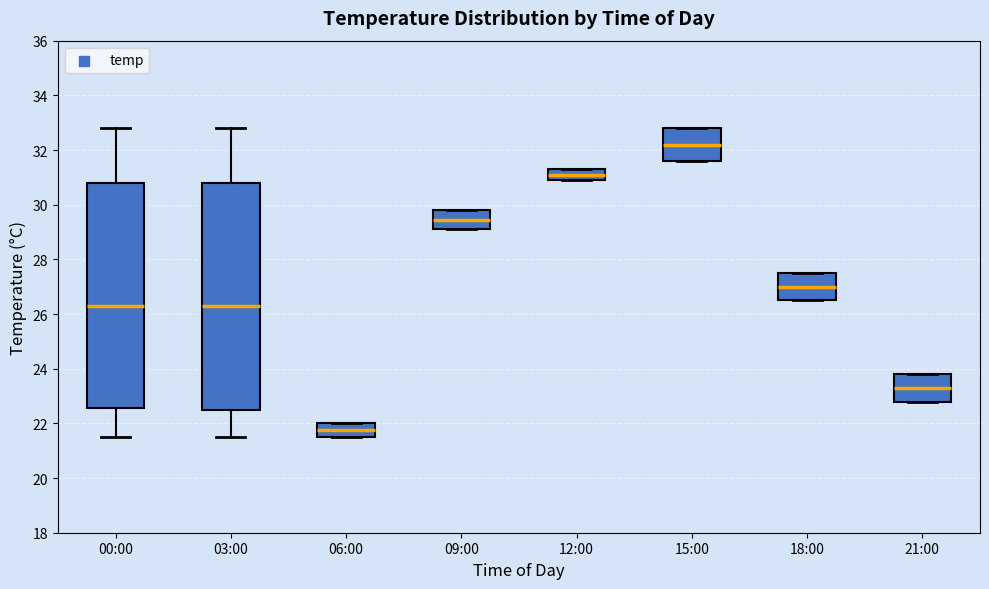

Which box has the highest median line?

15:00